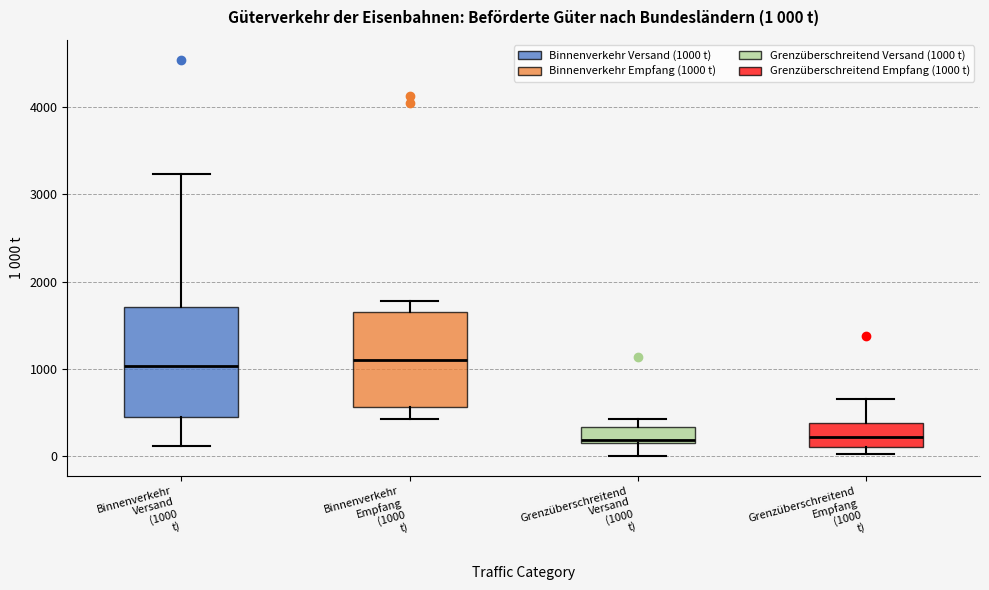

Which box is the tallest, from its lower edge to its upper edge?

Binnenverkehr Versand (1000 t)